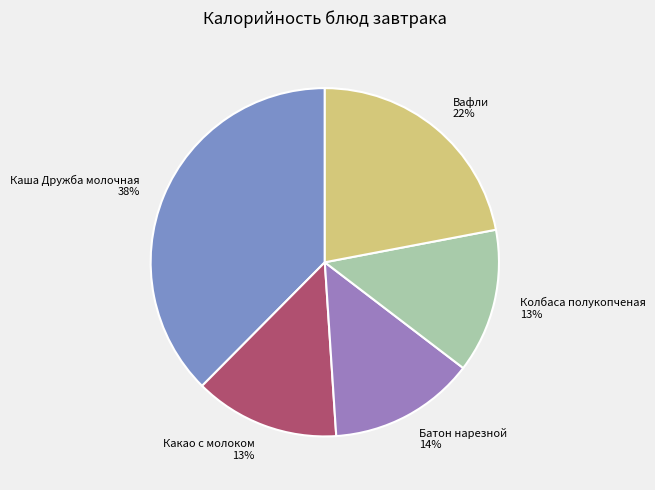

To the nearest percent, what portion does Вафли represent?

22%